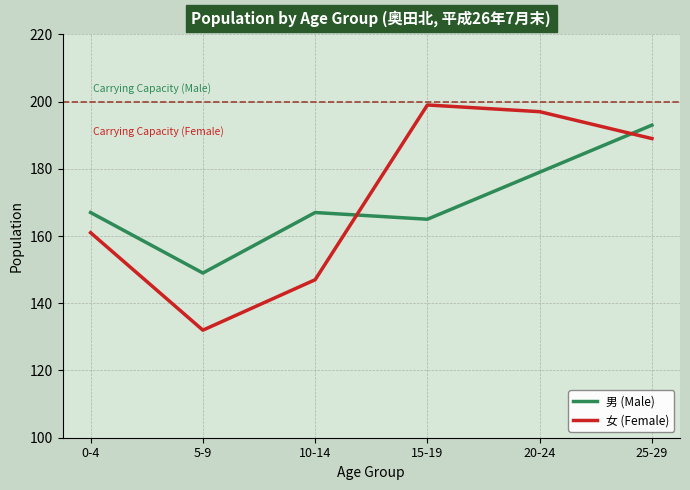

Which series has the largest range (max minus min)?

女 (Female)